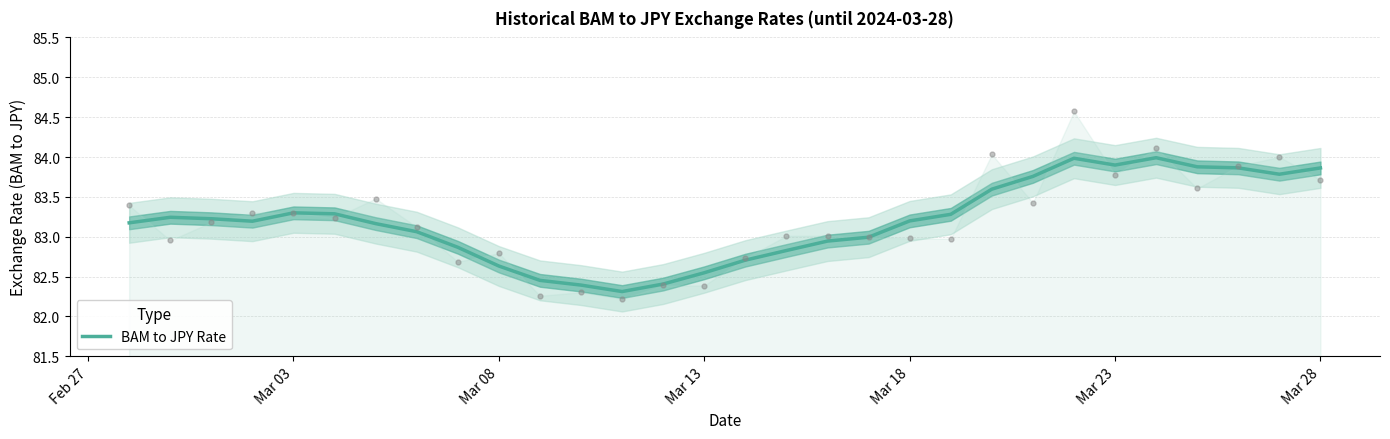

Is it true that BAM to JPY Rate equals 126.3 at Mar 23?

False